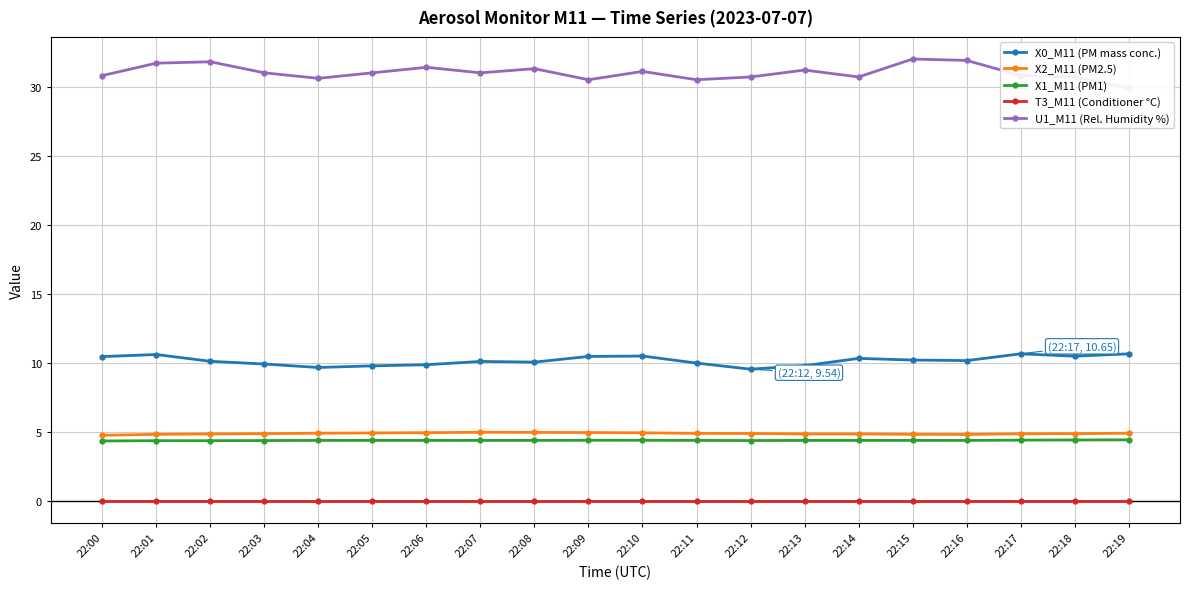

Between 22:01 and 22:08, which is larger?

22:01